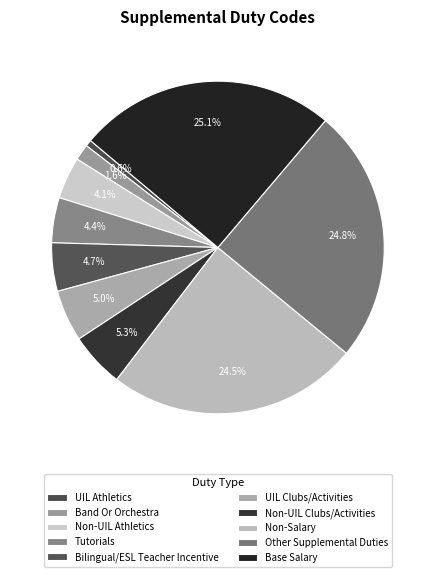

Is Non-UIL Clubs/Activities the majority of the pie?

No